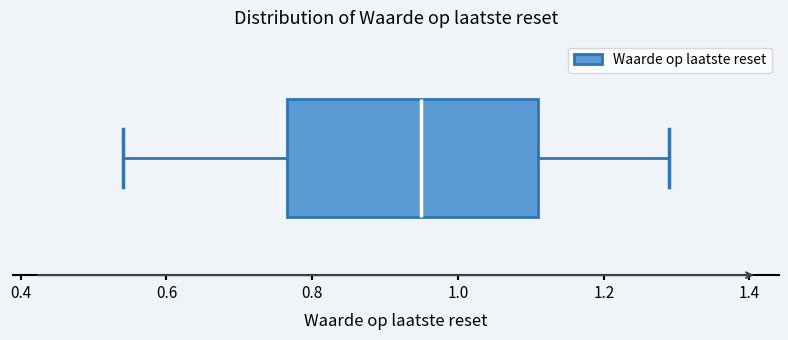

Transcribe this box plot: give where the median line is, the range the box spans, and where the two whiskers end, as read against the x-axis. The values are not printed on the chart, so give them approximately, as read against the axis.

median 0.96, box 0.76 to 1.12, whiskers 0.54 to 1.30